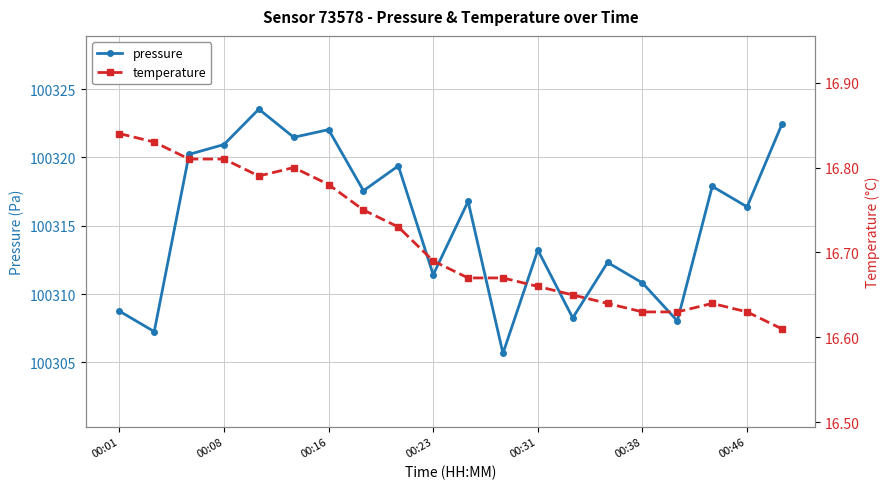

Count the temperature values in the range 16 to 17.

20